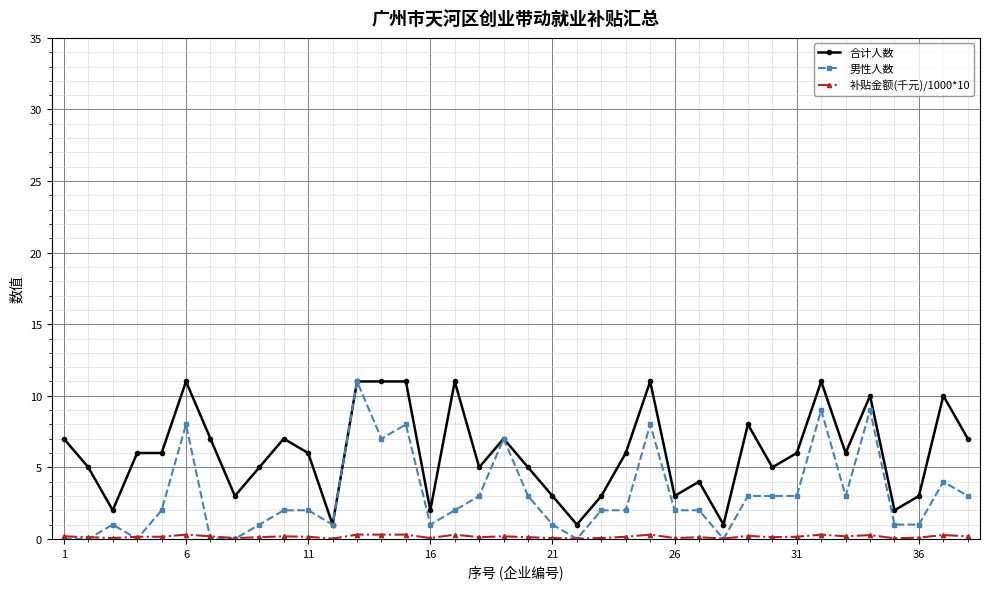

True or false: 合计人数 has more than 2 interior local peaks.

True